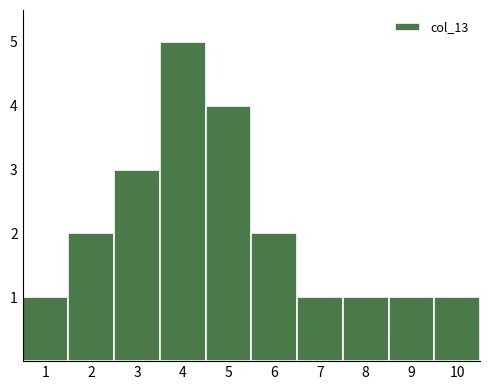

Reading left to right, transcribe this chart: for each bar, give the range it covers on the x-axis and its height. The values are not printed on the chart, so give them approximately, as read against the axis.

0.5 to 1.5: 1
1.5 to 2.5: 2
2.5 to 3.5: 3
3.5 to 4.5: 5
4.5 to 5.5: 4
5.5 to 6.5: 2
6.5 to 7.5: 1
7.5 to 8.5: 1
8.5 to 9.5: 1
9.5 to 10.5: 1